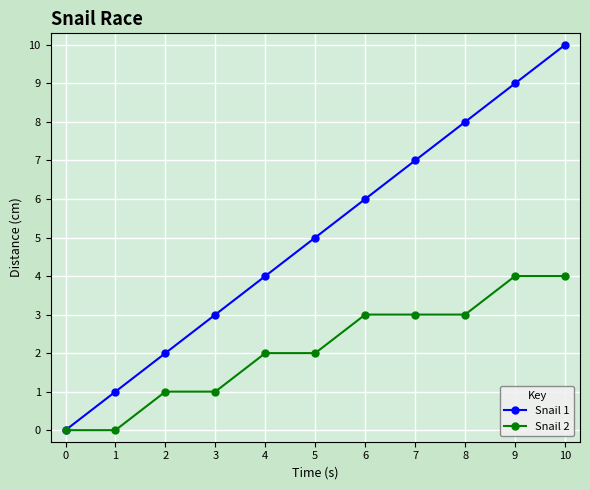

How many Snail 2 values are between 1 and 3?

7